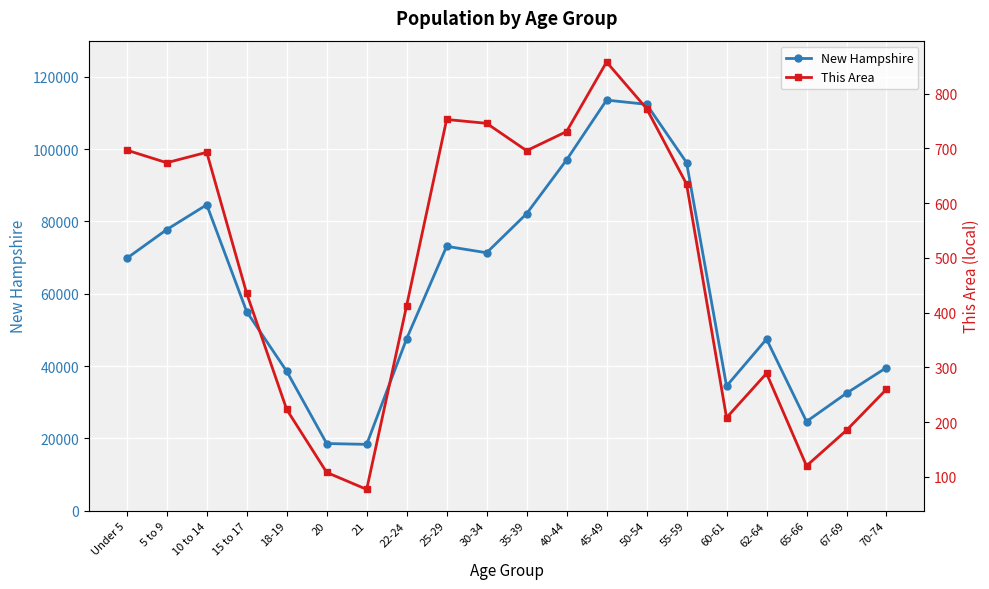

What is the sum of all New Hampshire values?

1234964